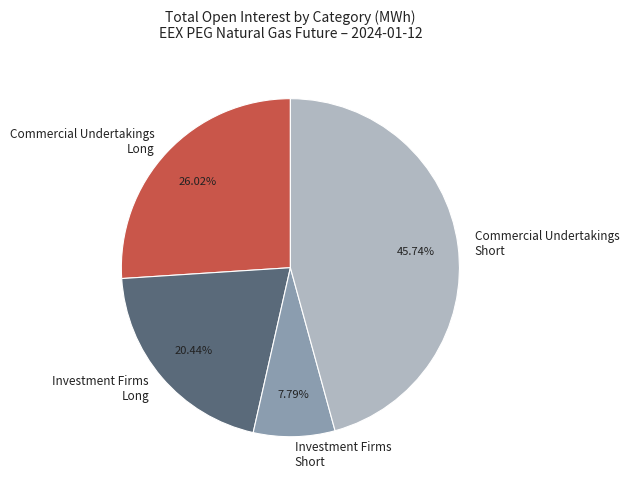

Does any single category account for the majority?

No